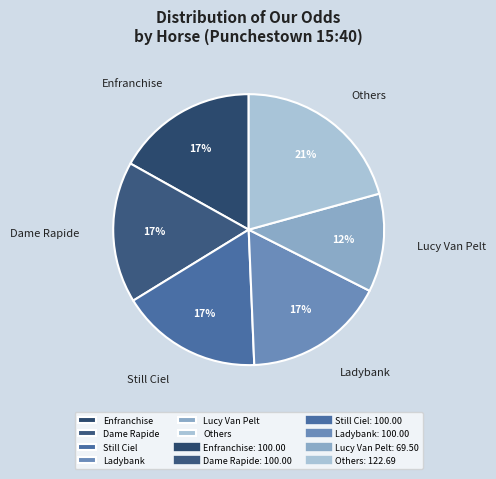

To the nearest percent, what is the average slice percentage?

17%